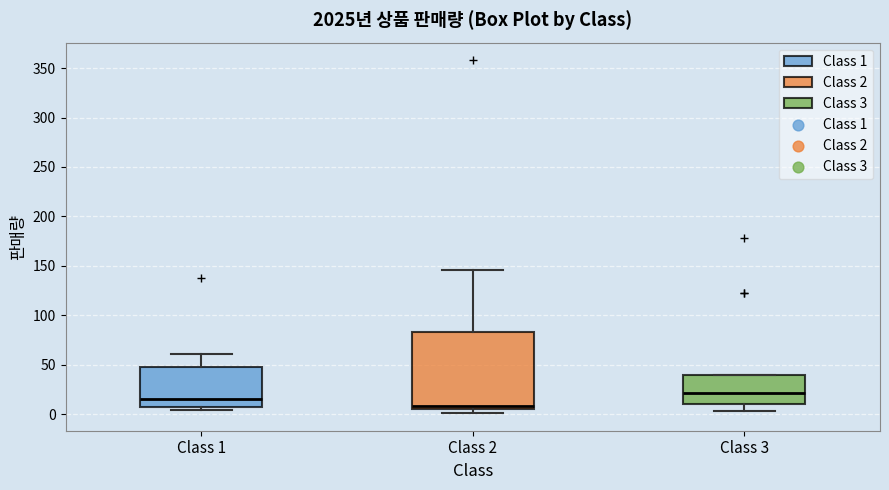

Where does the upper whisker of the box for Class 1 end on the y-axis? The values are not printed on the chart, so give them approximately, as read against the axis.

60